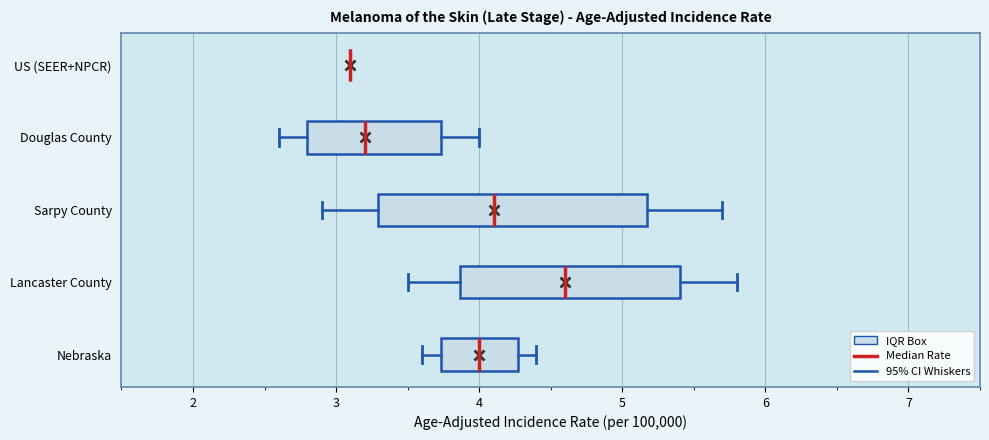

Which box is the widest, from its left edge to its right edge?

Sarpy County